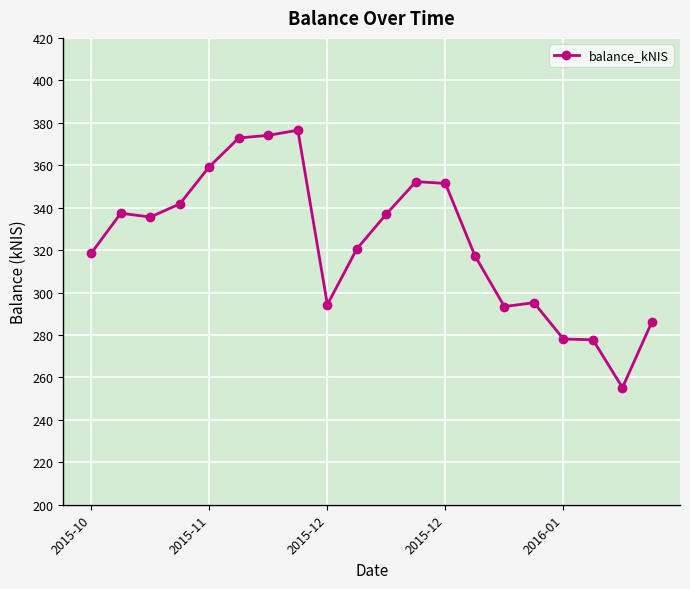

What is the value of the 14th point from the left?

317.3